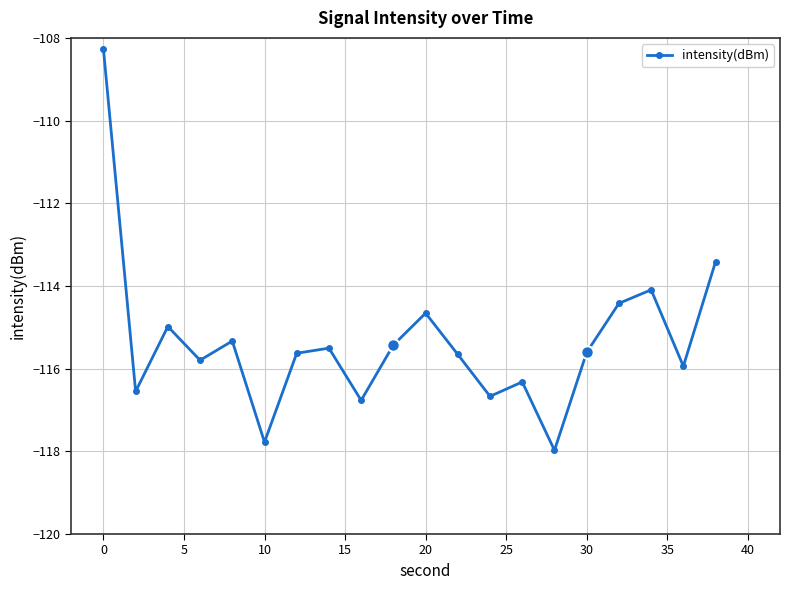

What is the greatest value displayed?

-108.3